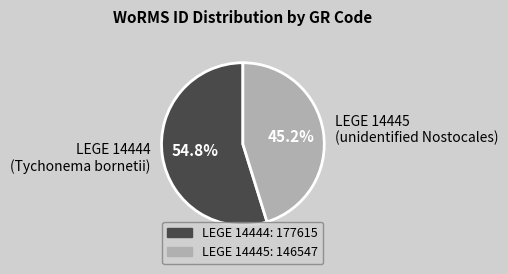

Count the number of slices in the pie.

2